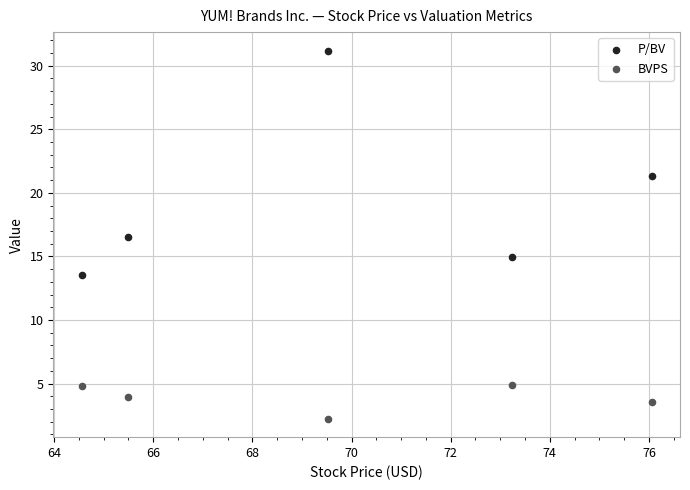

Which series contains the lowest Y value?

BVPS